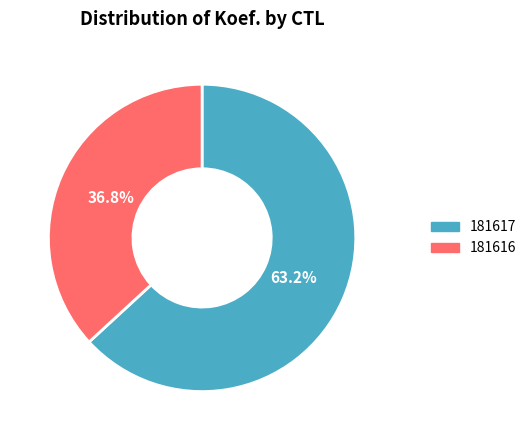

Count the number of slices in the pie.

2